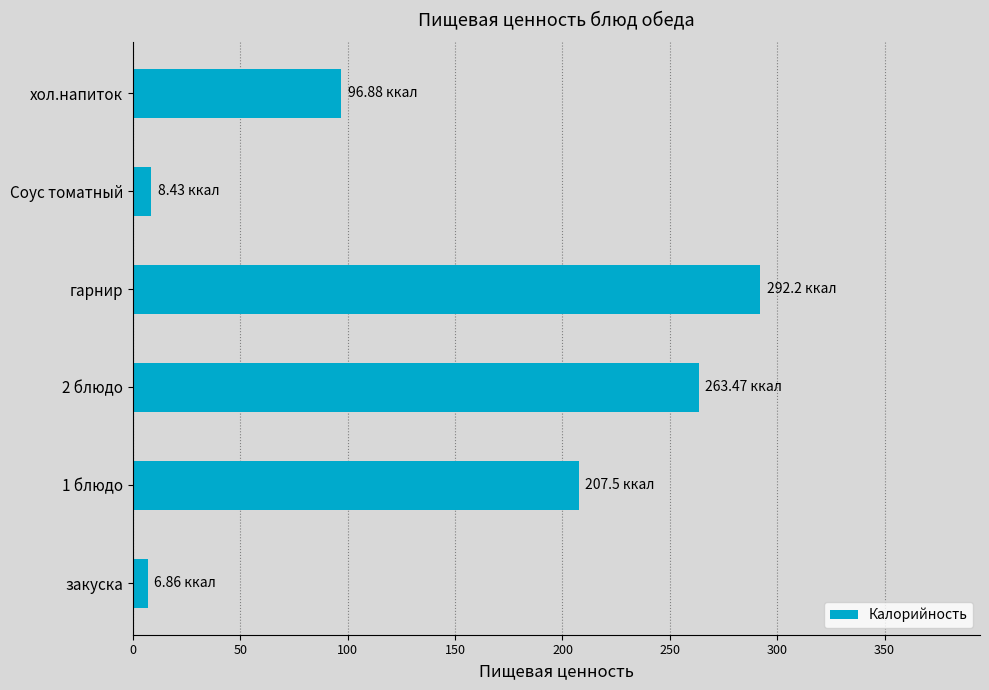

Between хол.напиток and гарнир, which is larger?

гарнир